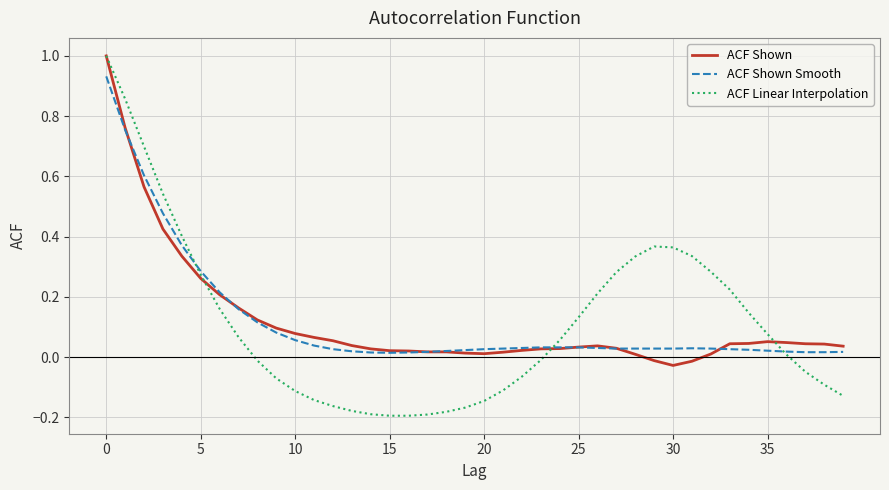

What are all the series names shown in the legend?

ACF Shown, ACF Shown Smooth, ACF Linear Interpolation